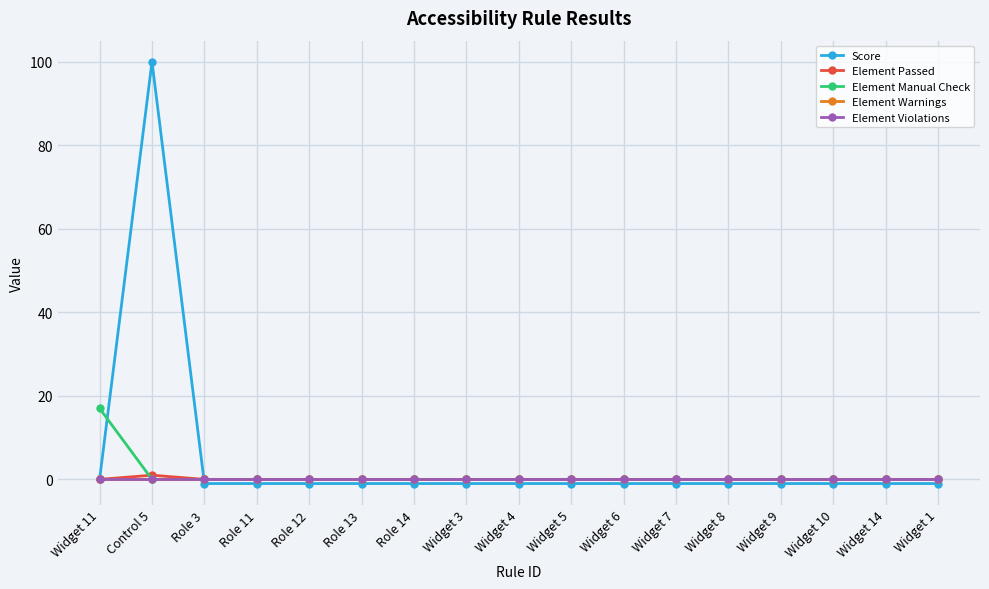

Is this an area chart (filled region under the line)?

No